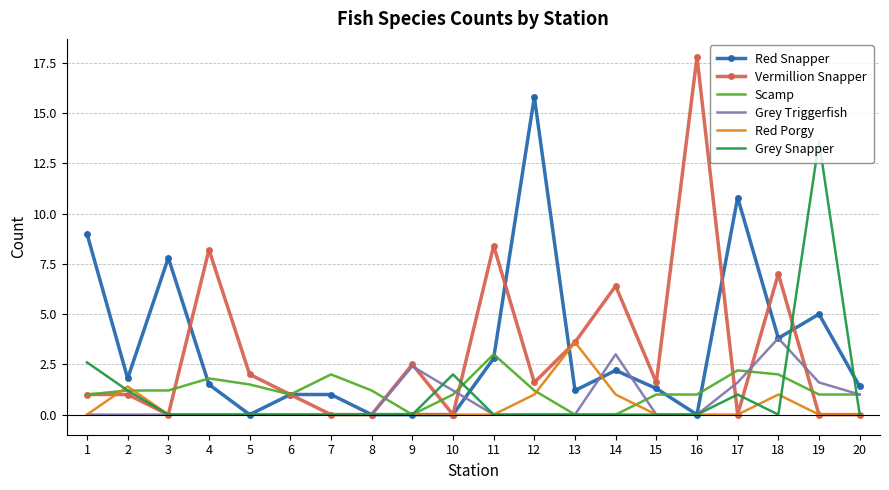

At which category is the sum across all series the highest?

19